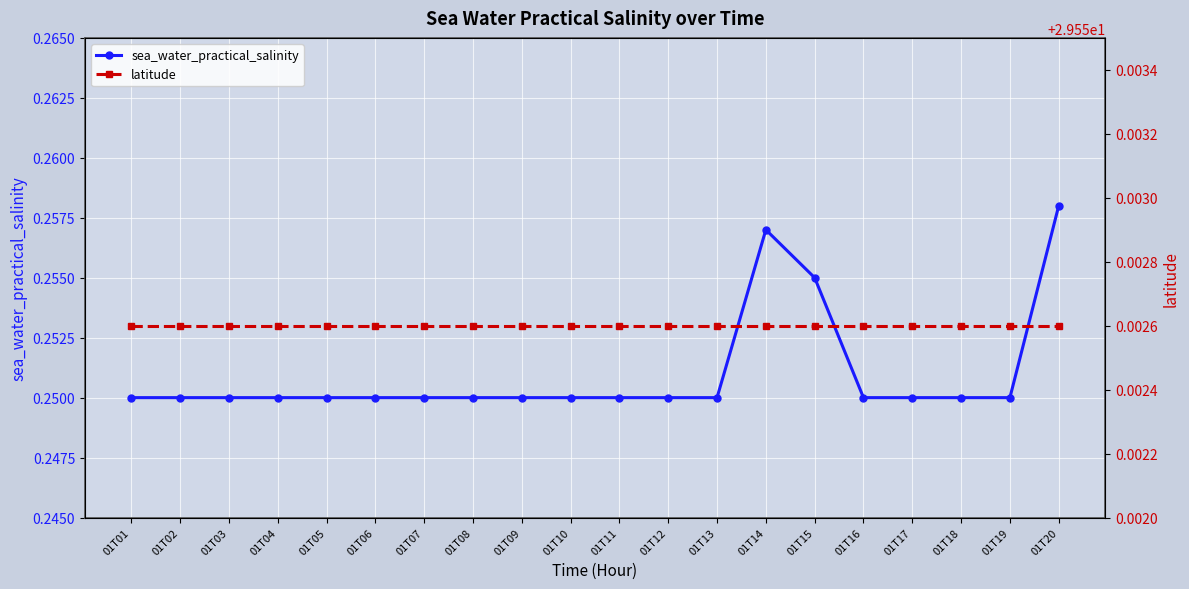

True or false: latitude and sea_water_practical_salinity cross at least once.

False